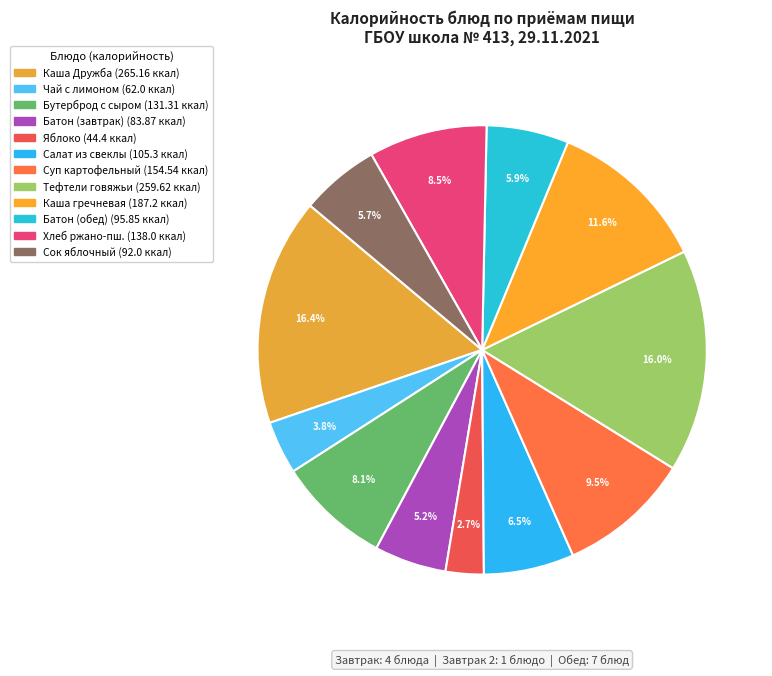

Count the number of slices in the pie.

12